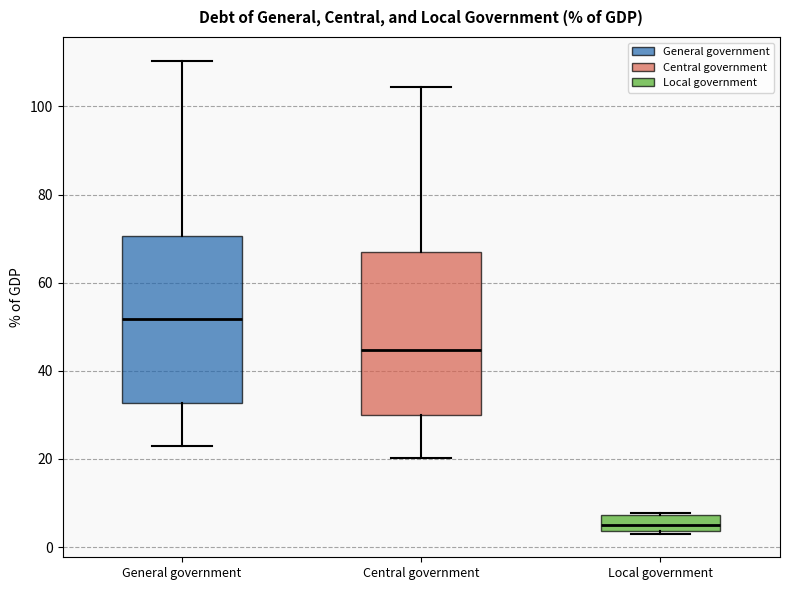

Reading left to right, read every box against the y-axis: the position of its median line, the range the box covers, and the ends of its whiskers. The values are not printed on the chart, so give them approximately, as read against the axis.

General government: median 52, box 32 to 70, whiskers 24 to 110
Central government: median 44, box 30 to 68, whiskers 20 to 104
Local government: median 6, box 4 to 8, whiskers 4 (just below the box's lower edge) to 8 (just above the box's upper edge)